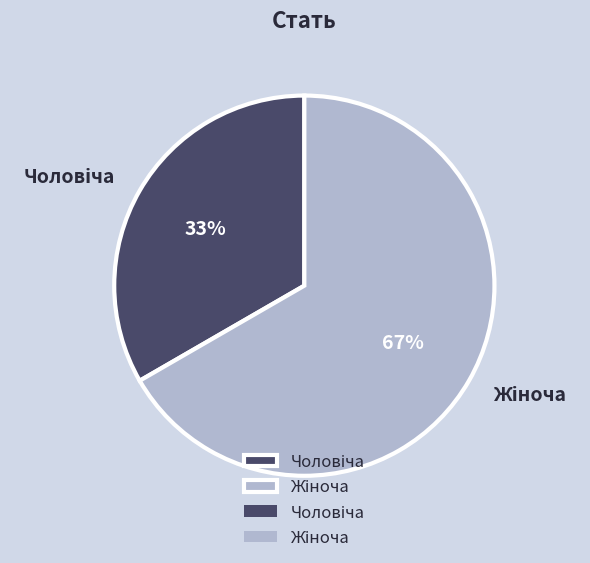

To the nearest percent, what is the average slice percentage?

50%